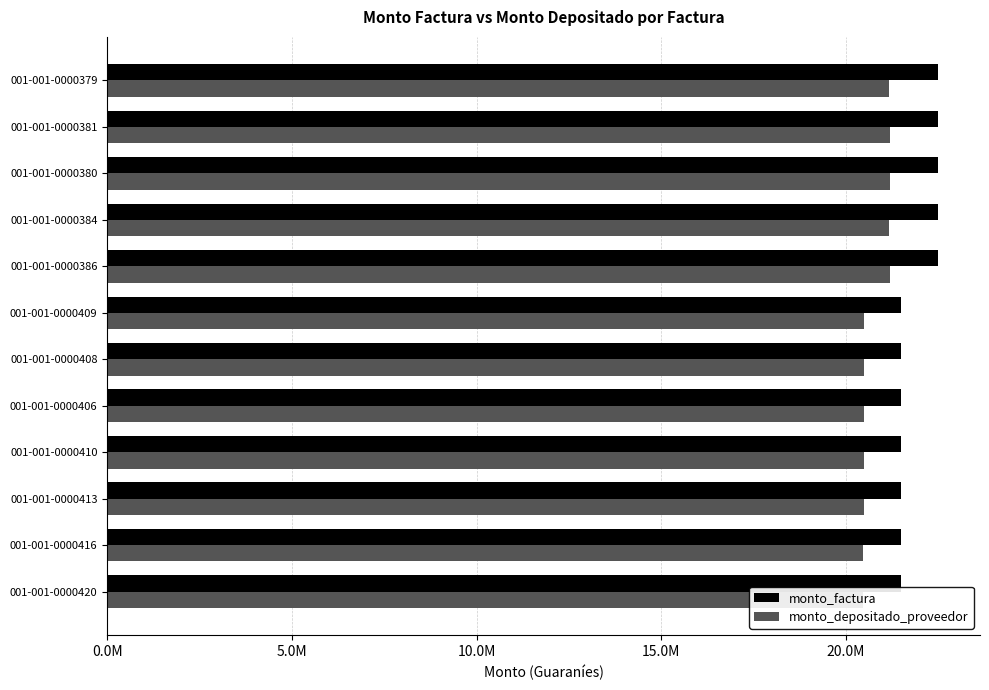

What are all the series names shown in the legend?

monto_factura, monto_depositado_proveedor